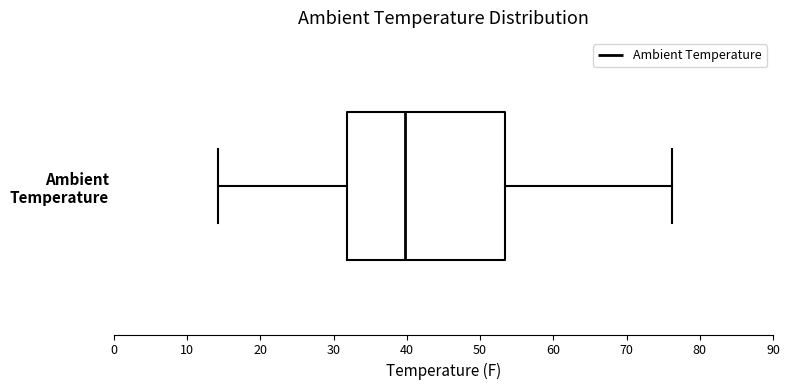

Transcribe this box plot: give where the median line is, the range the box spans, and where the two whiskers end, as read against the x-axis. The values are not printed on the chart, so give them approximately, as read against the axis.

median 40, box 32 to 53, whiskers 14 to 76